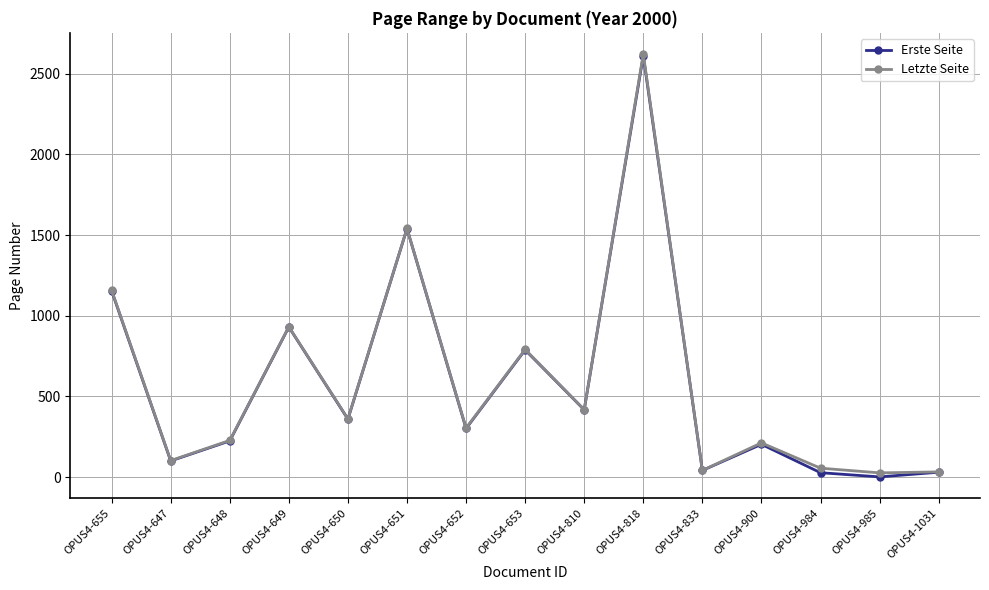

At which category does Erste Seite reach its first local valley?

OPUS4-647